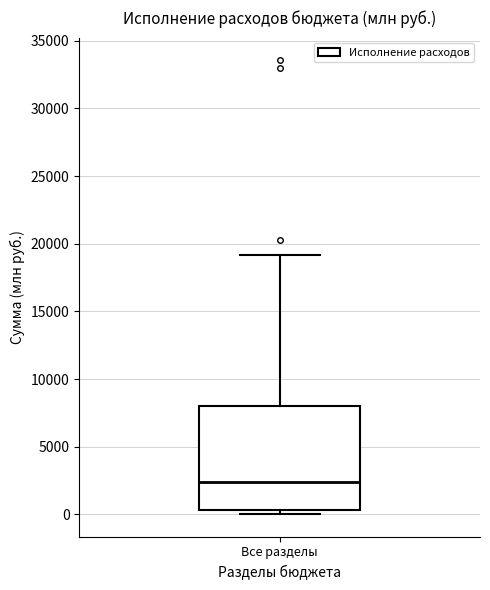

Transcribe this box plot: give where the median line is, the range the box spans, and where the two whiskers end, as read against the y-axis. The values are not printed on the chart, so give them approximately, as read against the axis.

median 2500, box 500 to 8000, whiskers 0 to 19000